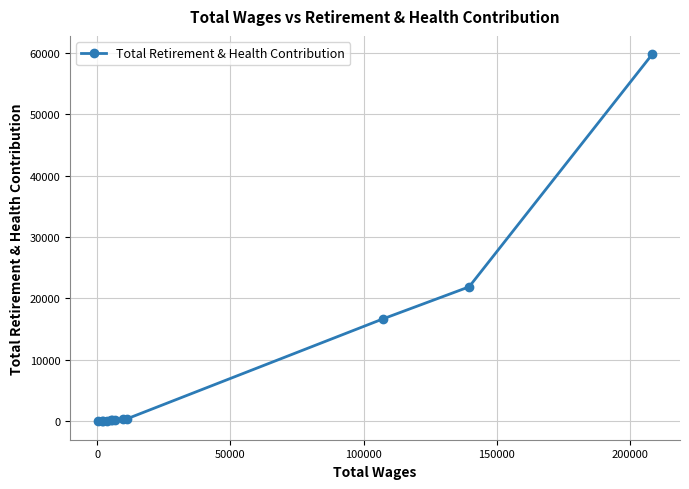

What is the greatest value displayed?

59728